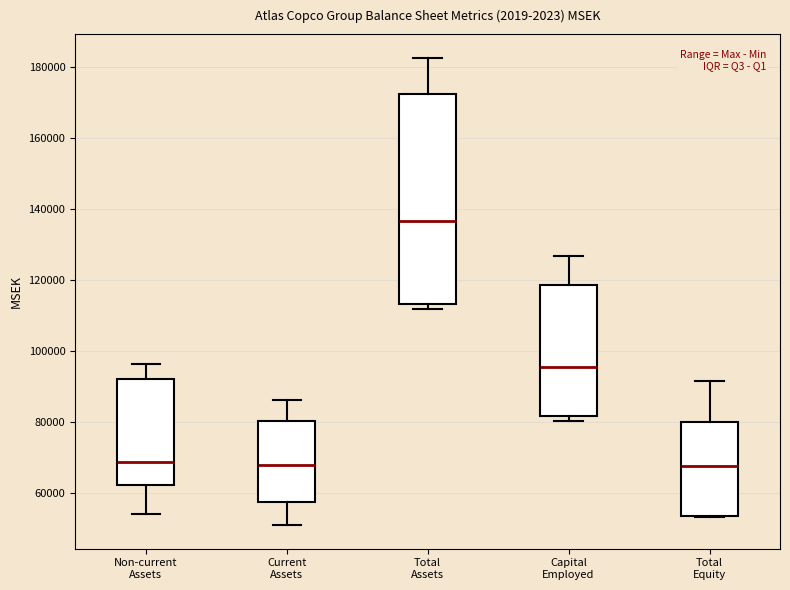

Which box has the highest median line?

Total Assets